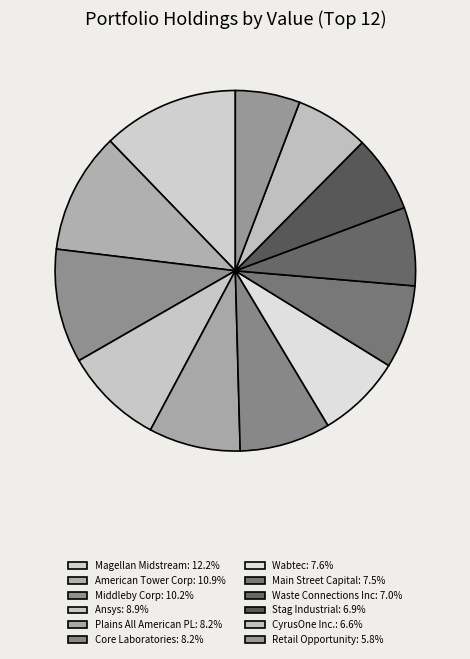

To the nearest percent, what portion does Core Laboratories represent?

8%